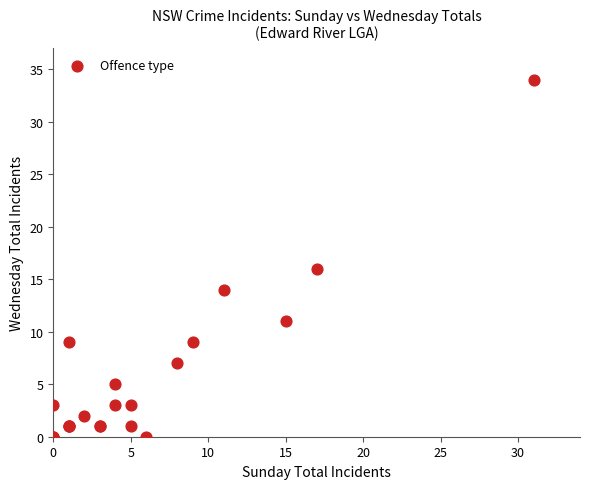

What Y value in the scatter plot is closest to 17?

16